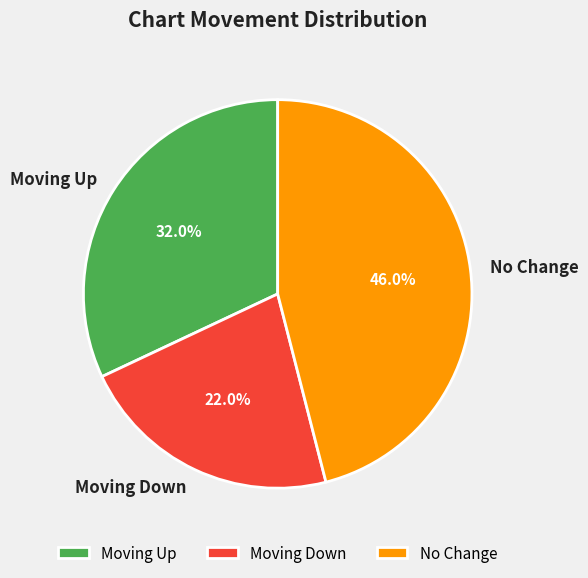

What is the smallest slice in the pie chart?

Moving Down